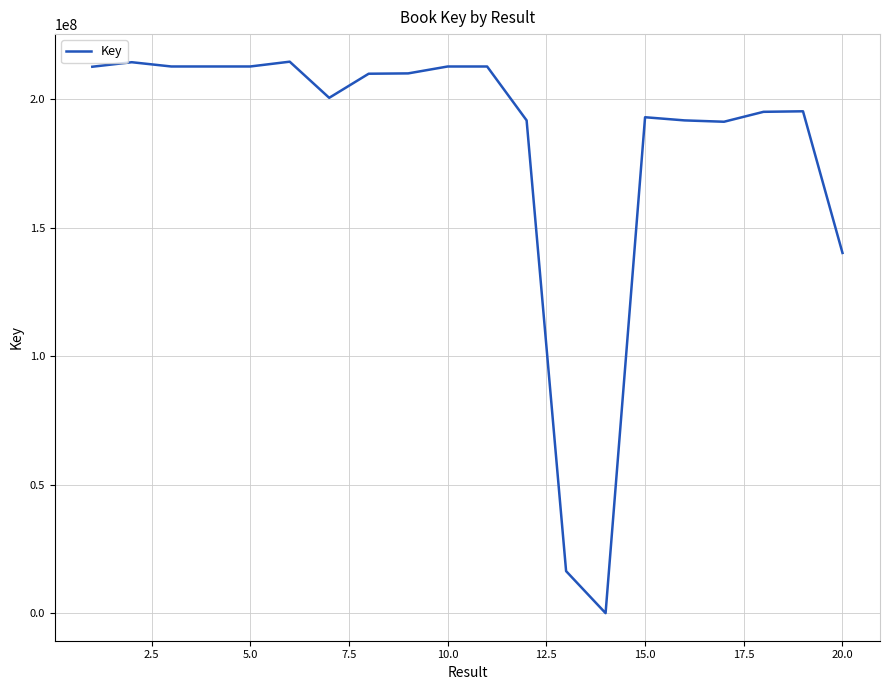

Count the number of data series in this chart.

1